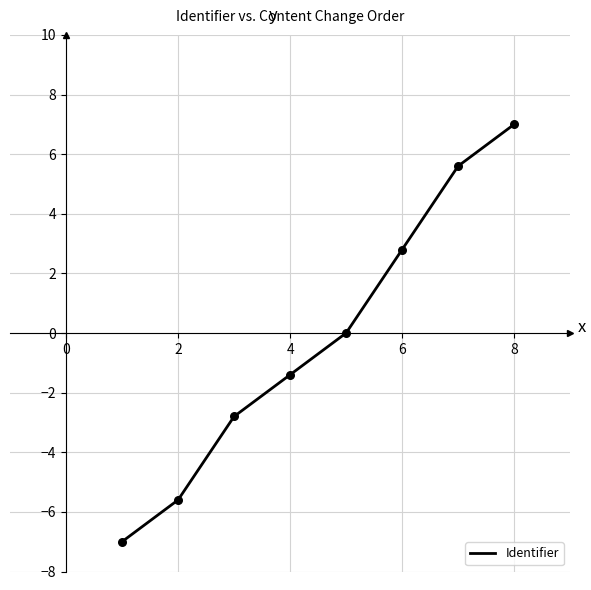

What is the sum of all values?

-1.4